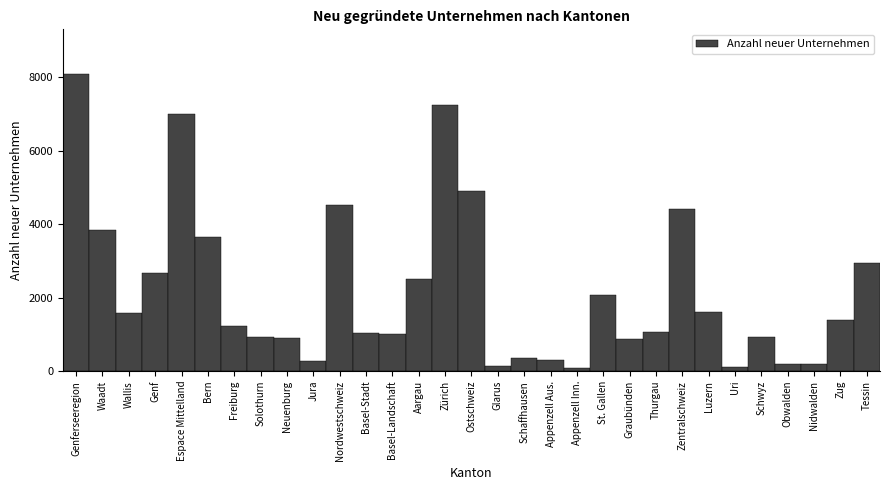

What is the label of the 20th bar from the left?

Appenzell Inn.